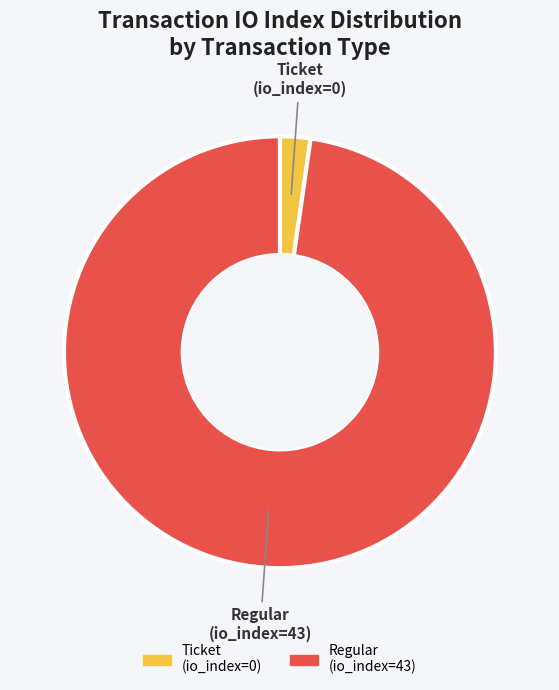

Does Ticket (io_index=0) account for over 50% of the chart?

No